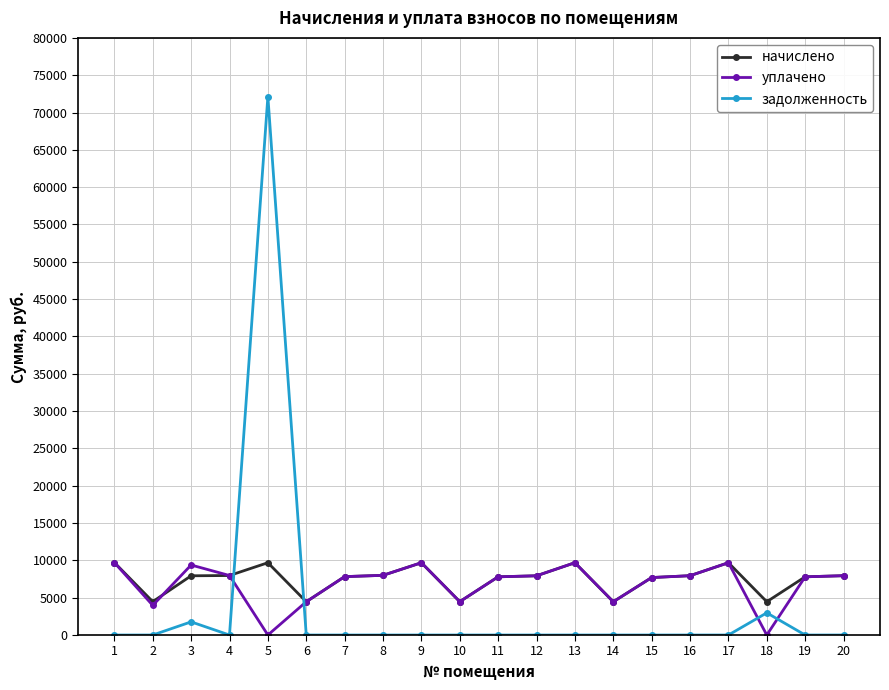

What is the minimum value for начислено?

4458.8